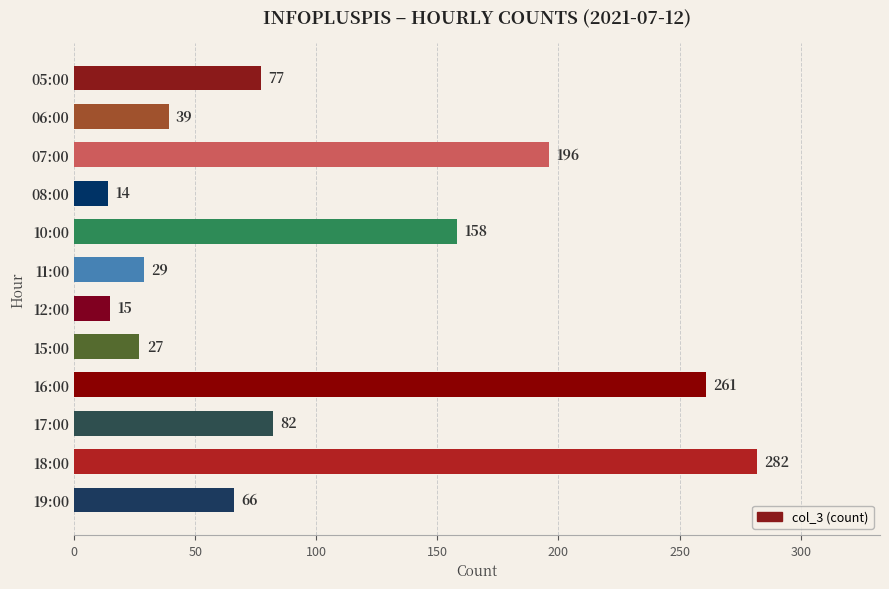

Read the value at 17:00, to the nearest 10.

80